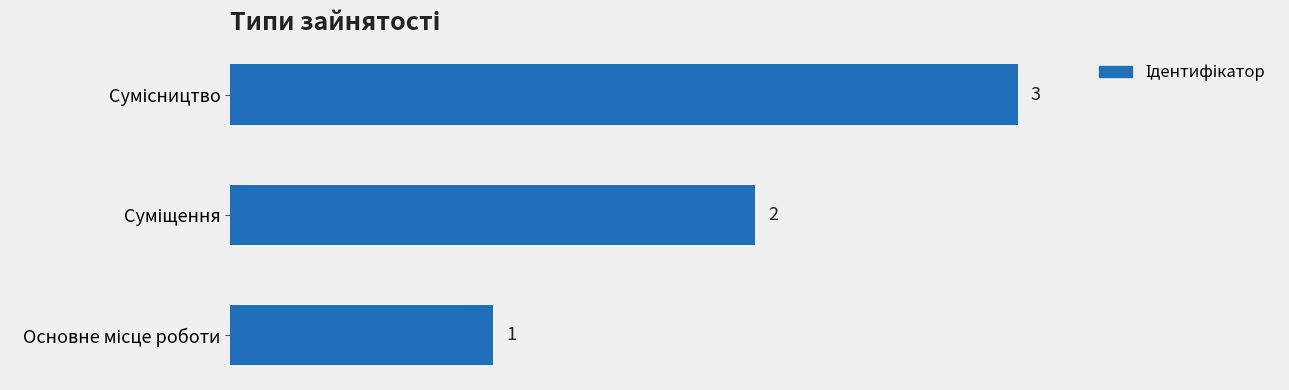

How many values are between 1 and 3?

3